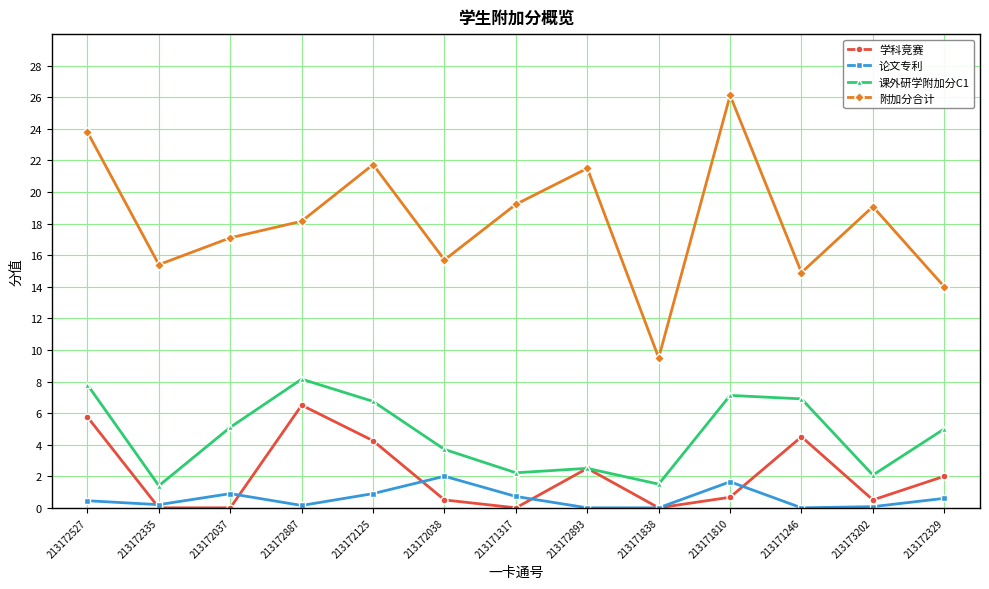

In 论文专利, how many points are higher than both neighbors (excluding endpoints)?

3